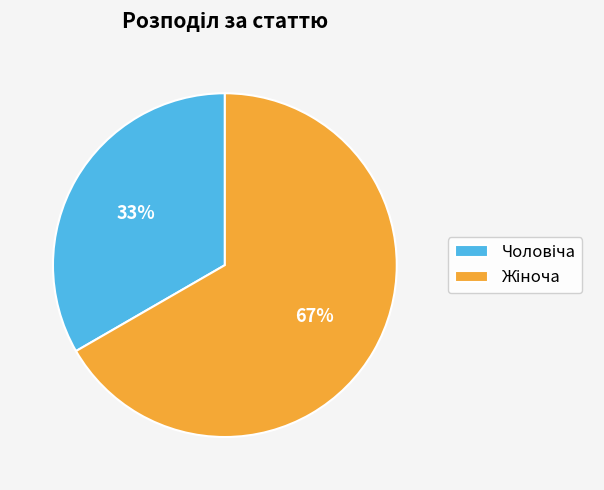

To the nearest percent, what is the average slice percentage?

50%